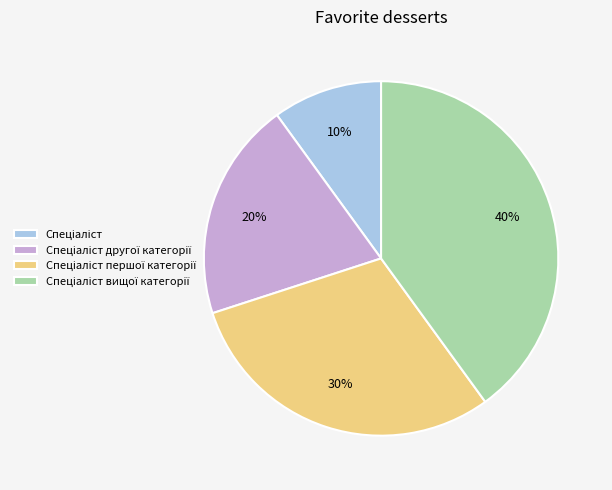

To the nearest percent, what is the difference between the largest and smallest slice percentages?

30%